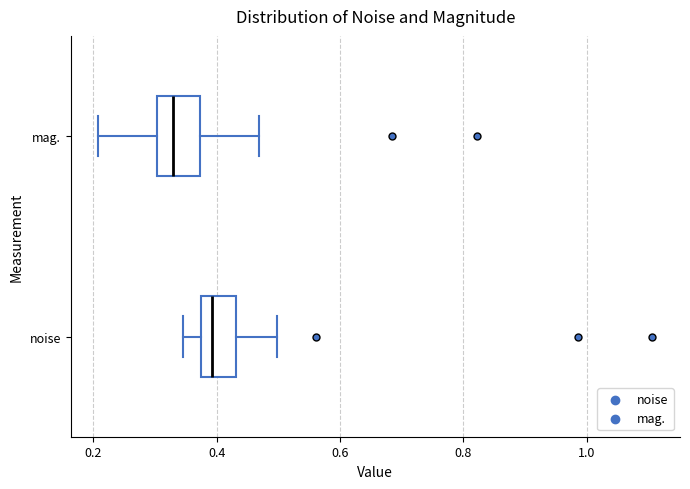

Reading bottom to top, read every box against the x-axis: the position of its median line, the range the box covers, and the ends of its whiskers. The values are not printed on the chart, so give them approximately, as read against the axis.

noise: median 0.40, box 0.38 to 0.44, whiskers 0.34 to 0.50
mag.: median 0.32, box 0.30 to 0.38, whiskers 0.20 to 0.46